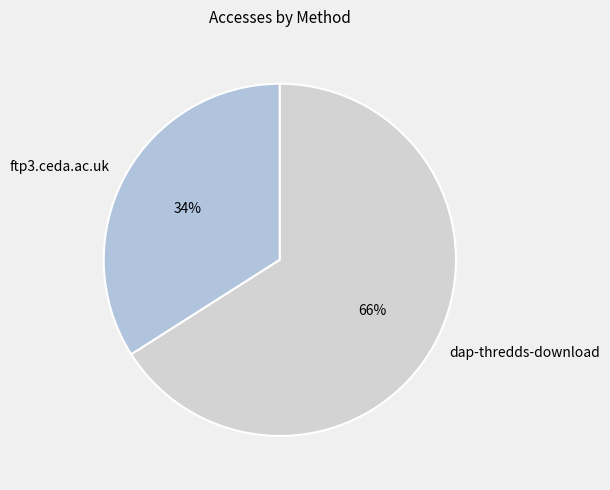

To the nearest percent, what percentage of the pie is dap-thredds-download?

66%